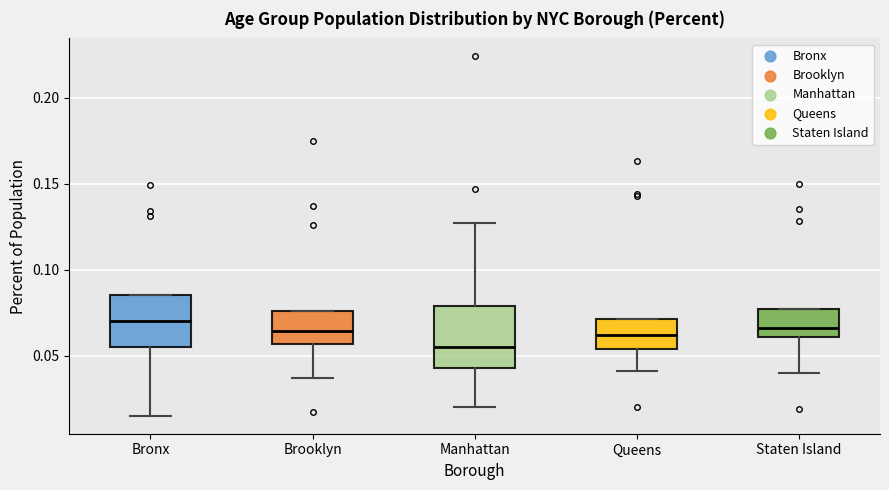

Reading left to right, transcribe this box plot: for each box, give where its median line is, the range the box spans, and where its two whiskers end, as read against the y-axis. The values are not printed on the chart, so give them approximately, as read against the axis.

Bronx: median 0.070, box 0.055 to 0.085, whiskers 0.015 to 0.085
Brooklyn: median 0.065, box 0.055 to 0.075, whiskers 0.035 to 0.075
Manhattan: median 0.055, box 0.045 to 0.080, whiskers 0.020 to 0.125
Queens: median 0.060, box 0.055 to 0.070, whiskers 0.040 to 0.070
Staten Island: median 0.065, box 0.060 to 0.075, whiskers 0.040 to 0.075